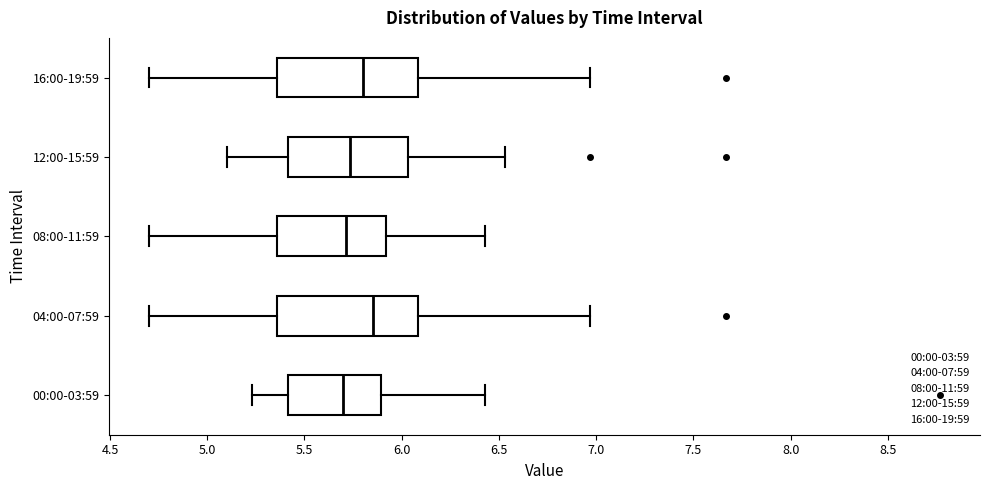

Reading bottom to top, transcribe this box plot: for each box, give where its median line is, the range the box spans, and where its two whiskers end, as read against the x-axis. The values are not printed on the chart, so give them approximately, as read against the axis.

00:00-03:59: median 5.70, box 5.40 to 5.90, whiskers 5.25 to 6.45
04:00-07:59: median 5.85, box 5.35 to 6.10, whiskers 4.70 to 6.95
08:00-11:59: median 5.70, box 5.35 to 5.90, whiskers 4.70 to 6.45
12:00-15:59: median 5.75, box 5.40 to 6.05, whiskers 5.10 to 6.55
16:00-19:59: median 5.80, box 5.35 to 6.10, whiskers 4.70 to 6.95